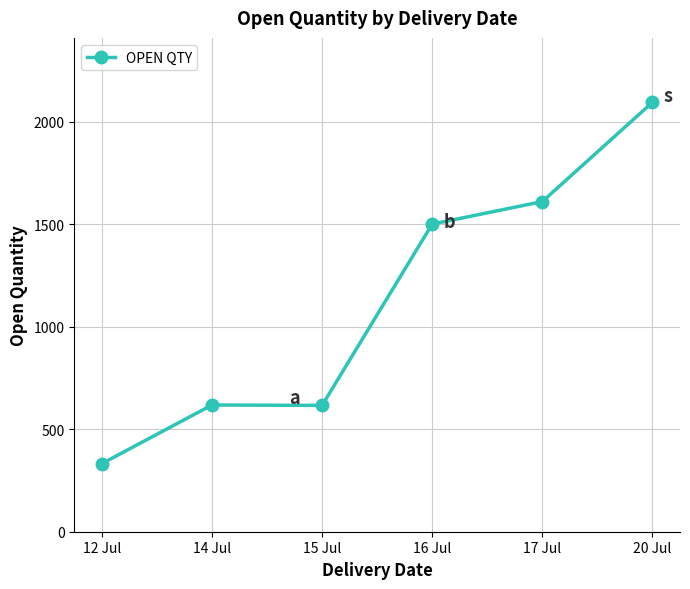

What is the change in value from 15 Jul to 20 Jul?

+1478